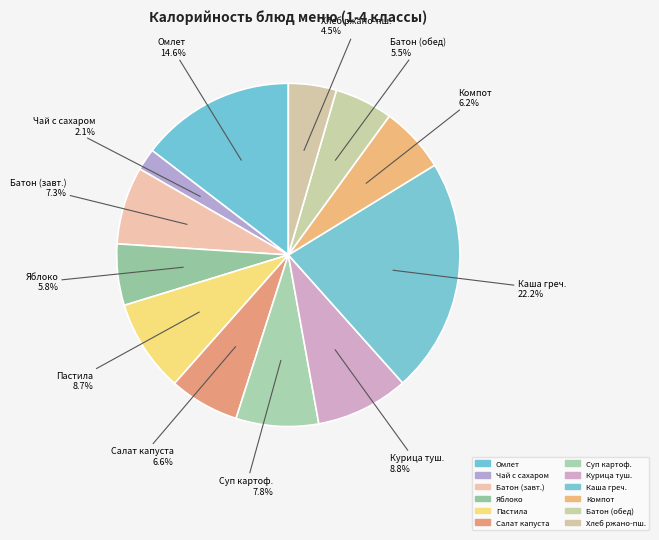

Is there a majority slice in this chart?

No